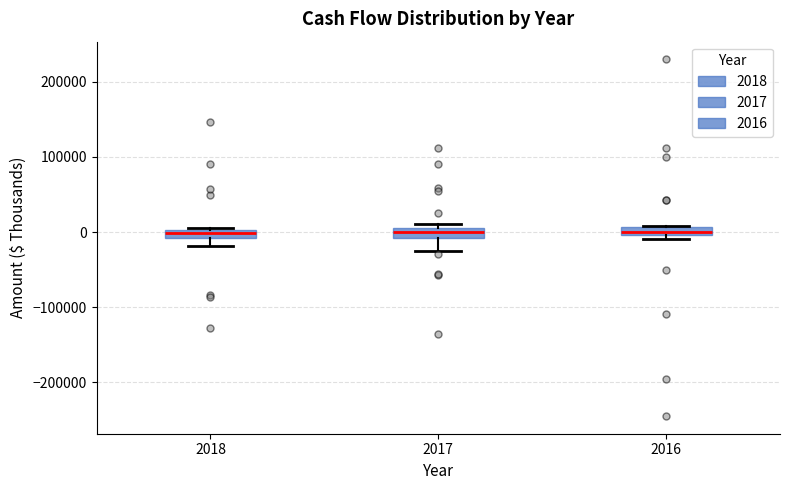

Where is the upper edge of the box at x = 2016 on the y-axis? The values are not printed on the chart, so give them approximately, as read against the axis.

10000